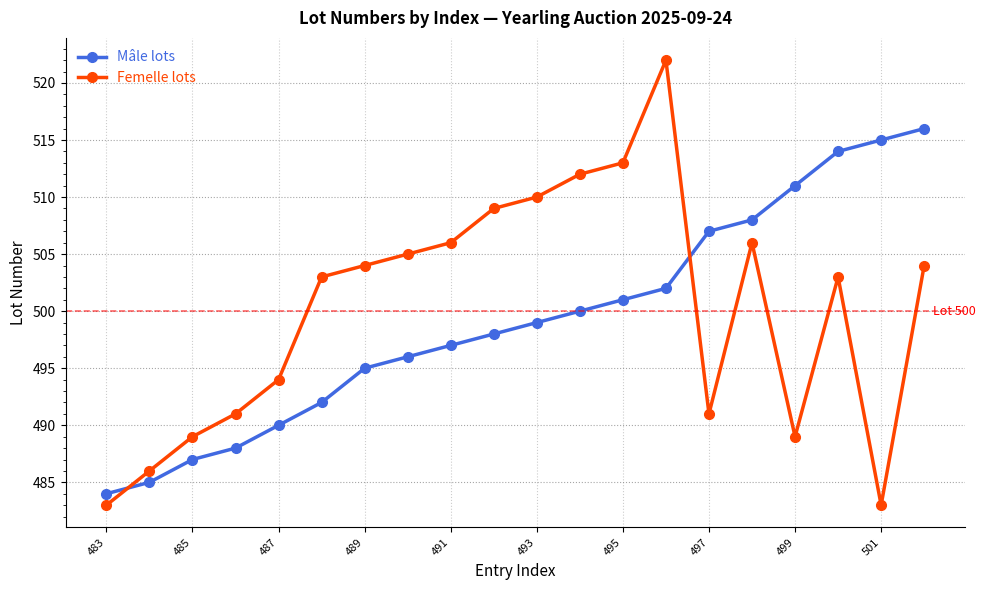

How many lines are shown in the chart?

2